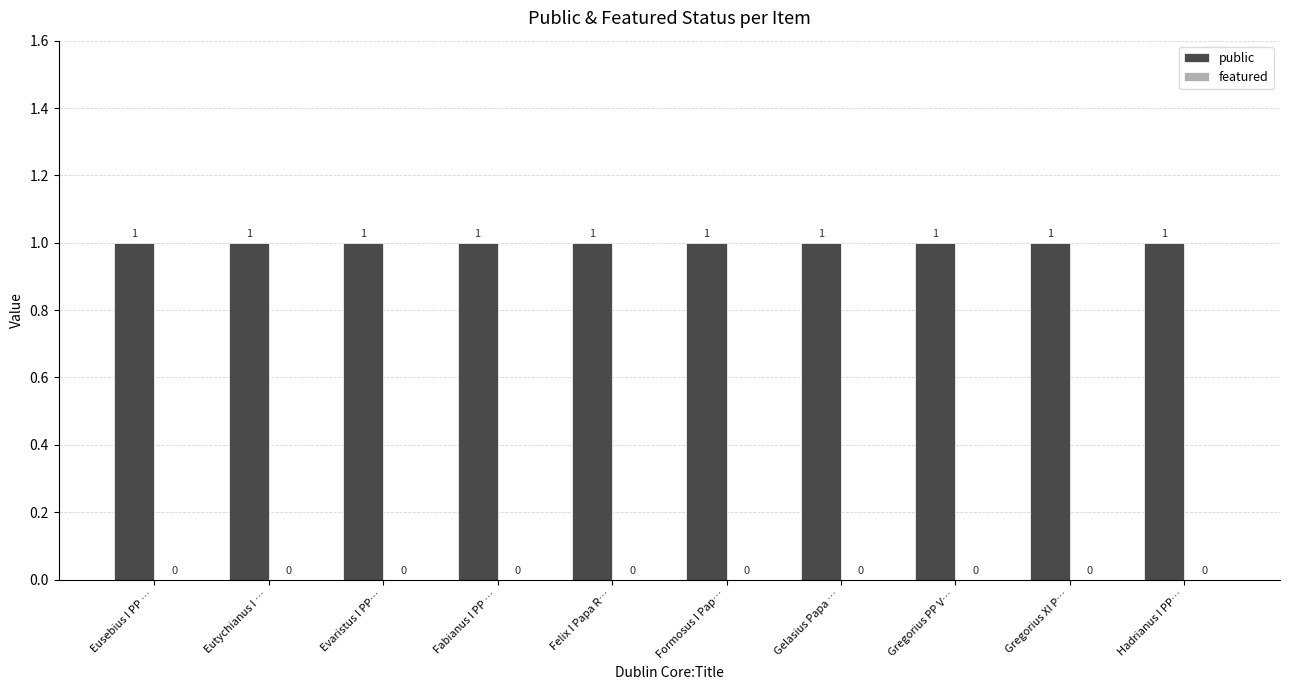

How many bars are there in each group?

2